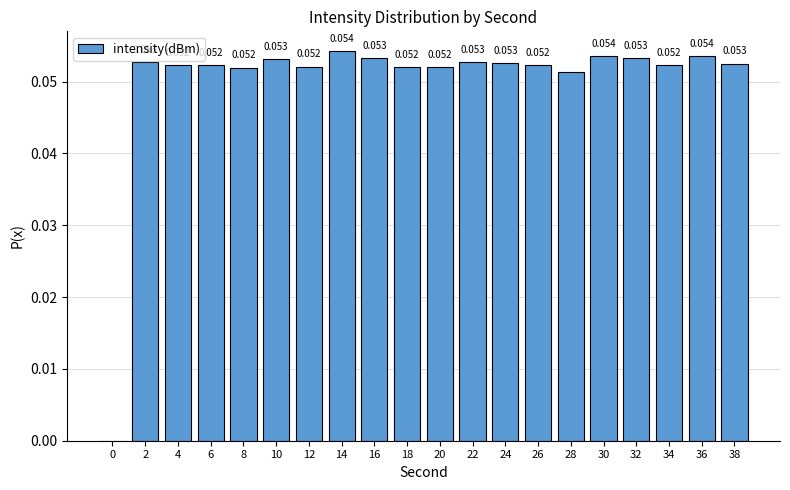

What is the sum of all values?

1.0